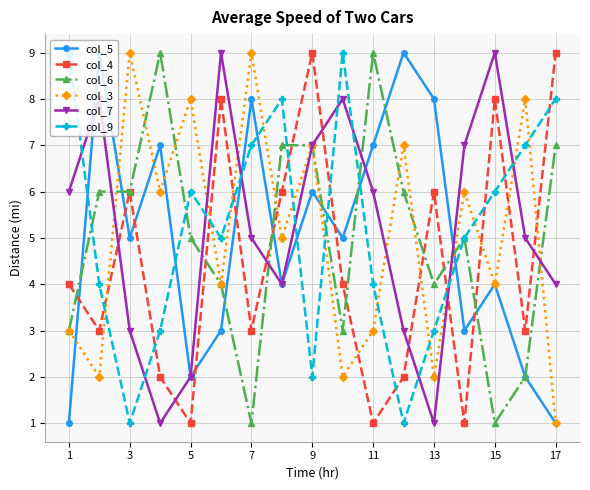

At how many categories does at least one series exceed 2?

17